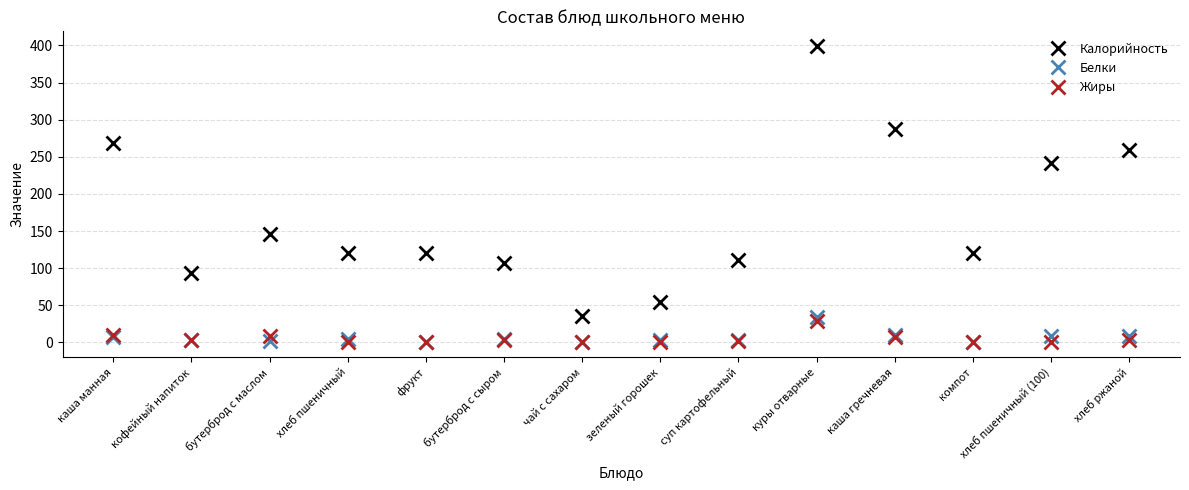

Count the number of data series in this chart.

3